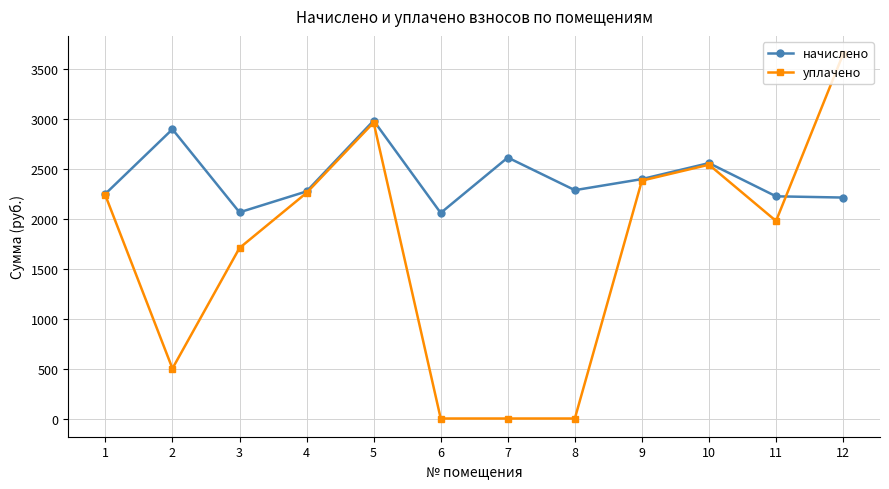

True or false: начислено has more than 0 interior local peaks.

True